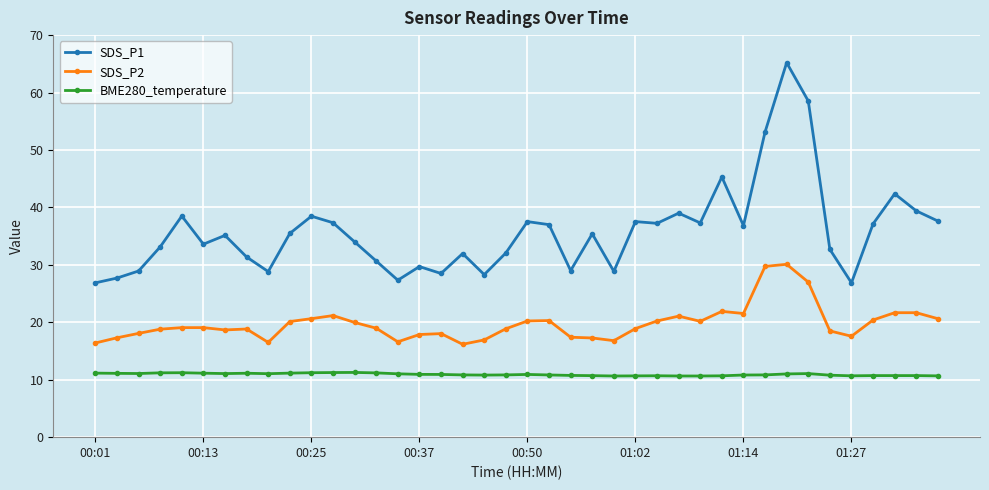

True or false: SDS_P1 has more than 0 points higher than both neighbors.

True